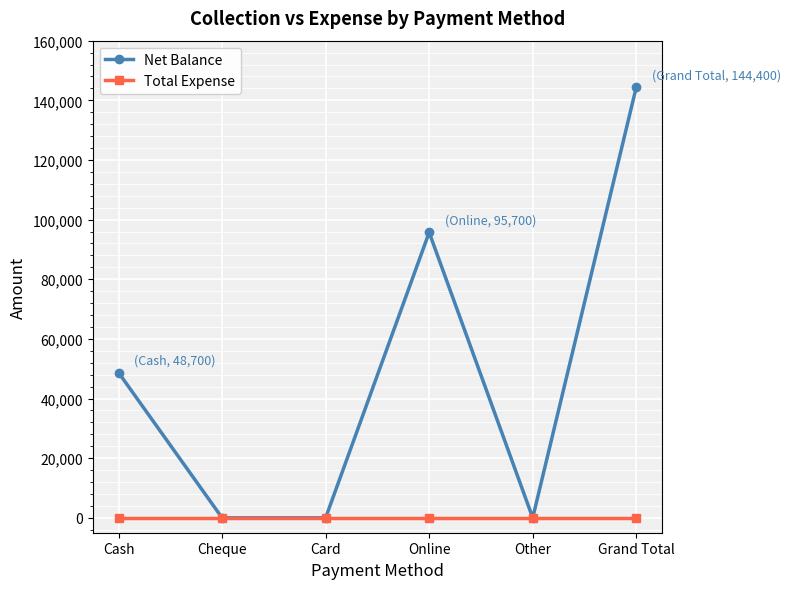

True or false: Total Expense has more than 2 points higher than both neighbors.

False